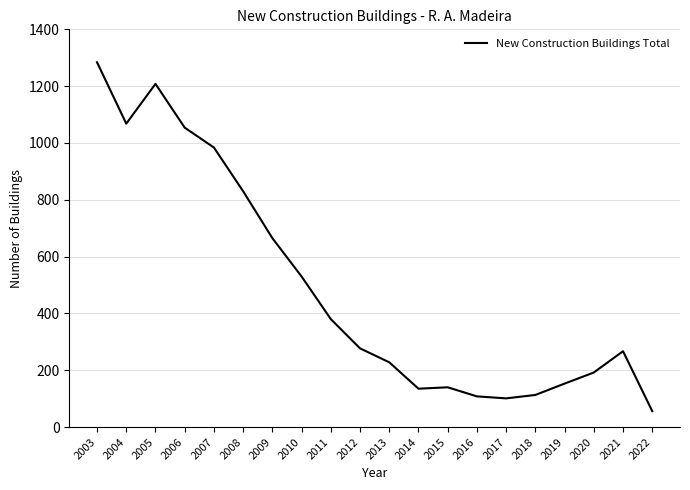

Which category has the highest value across all series?

2003